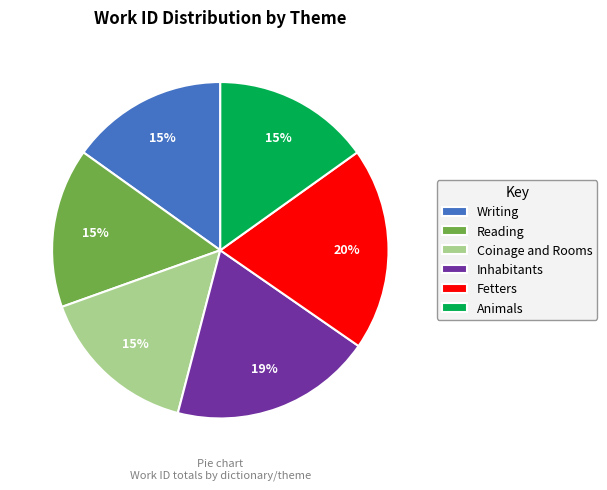

To the nearest percent, what is the combined percentage of Reading and Fetters?

35%